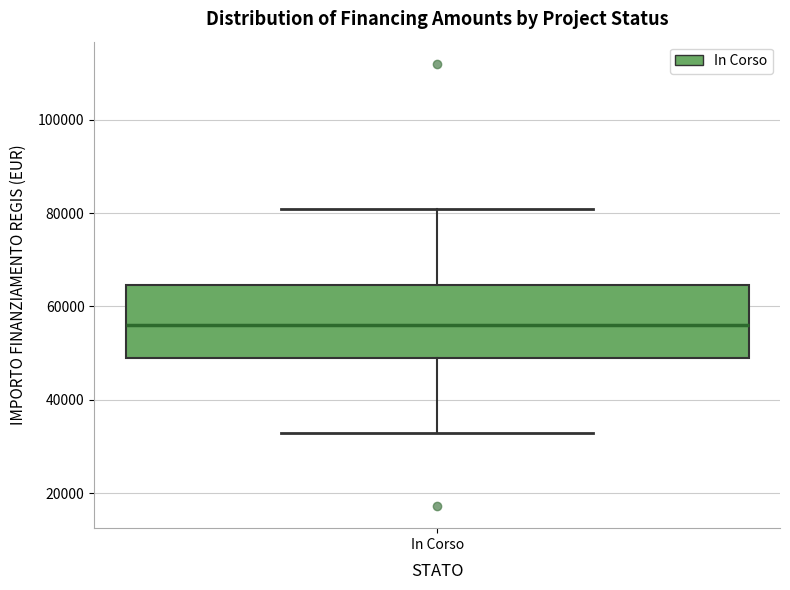

Where does the median line of the box for In Corso sit on the y-axis? The values are not printed on the chart, so give them approximately, as read against the axis.

56000